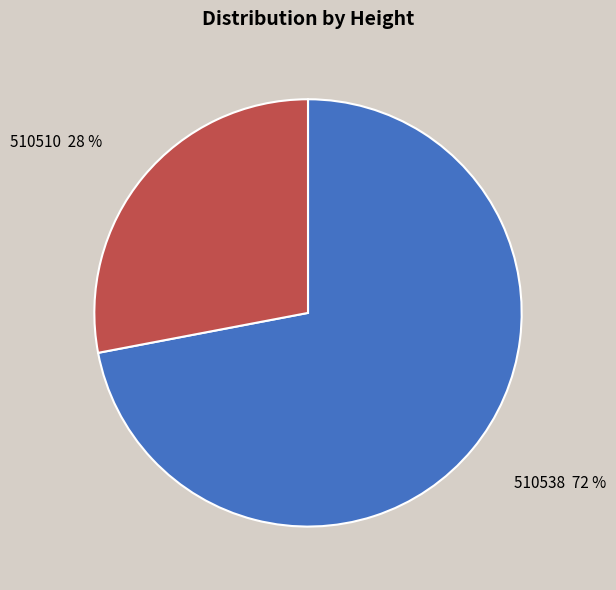

Which category has the biggest portion of the pie?

510538